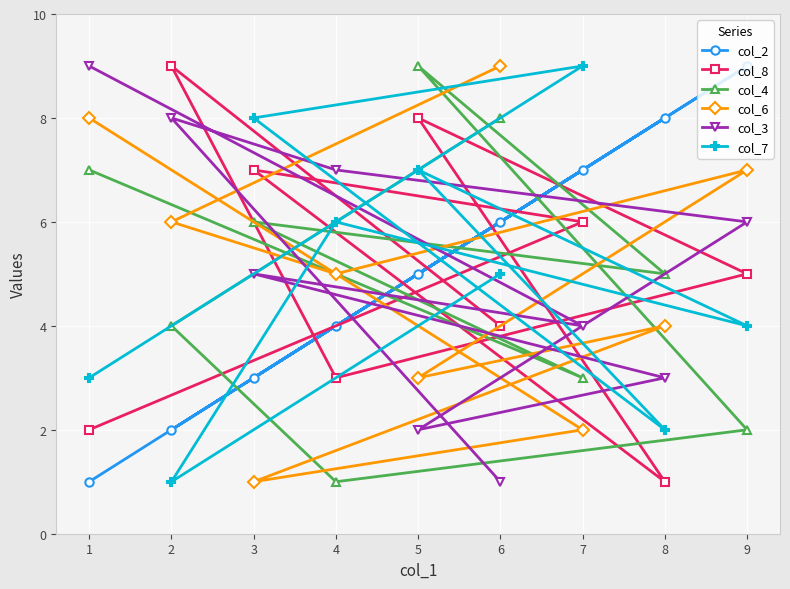

Which series has the largest total across all categories?

col_2